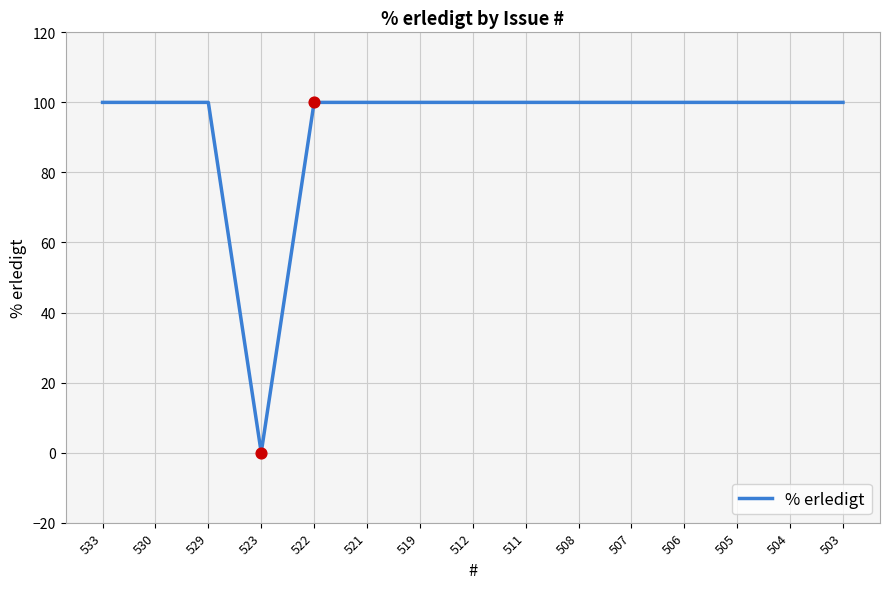

Between 507 and 523, which is larger?

507